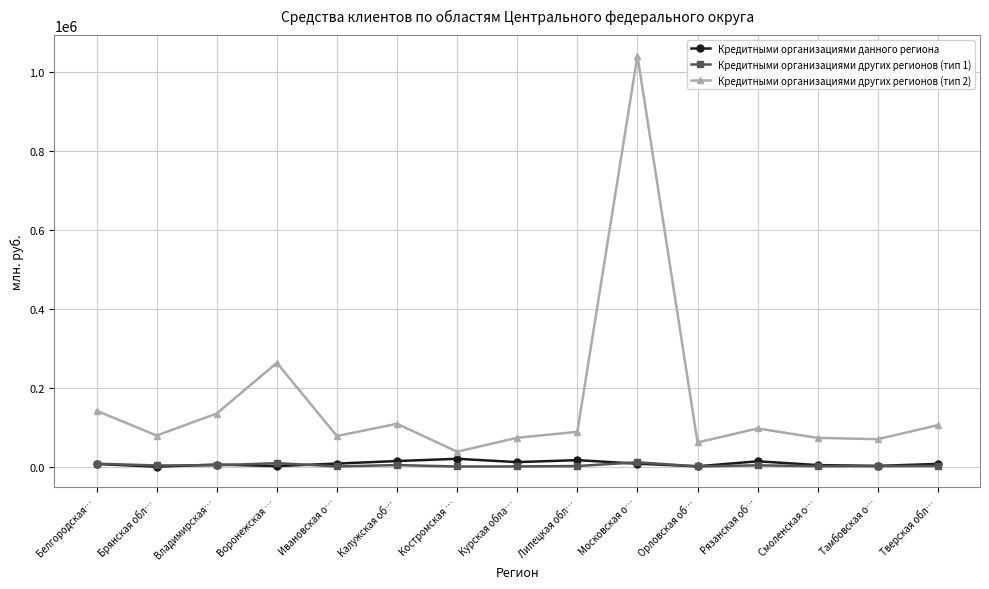

Does the chart display data point markers on the line(s)?

Yes